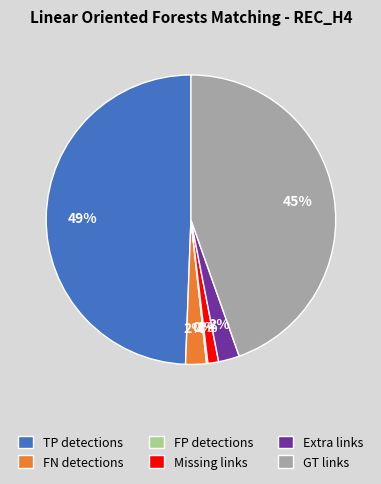

Do Missing links and Extra links together represent more than half of the pie?

No